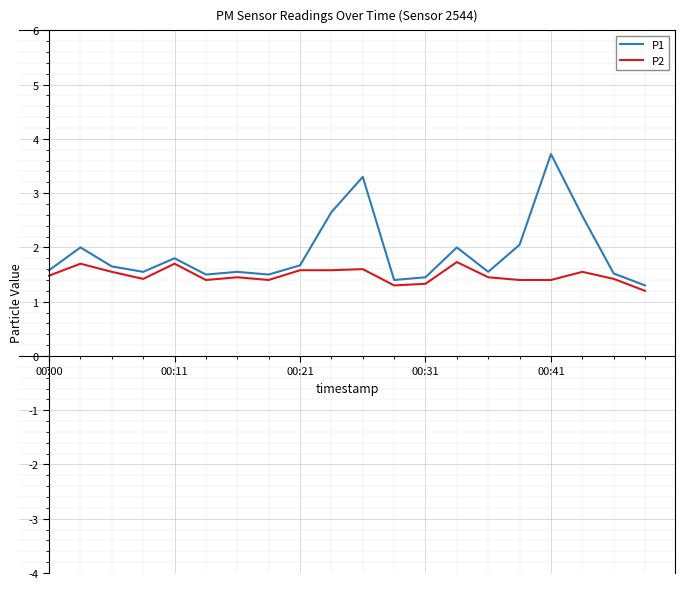

What is the difference between the maximum and minimum values in the P2 series?

0.5